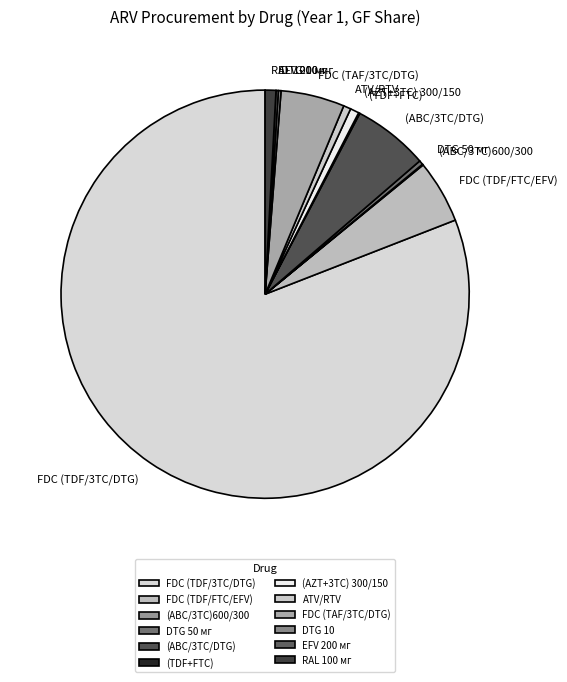

True or false: RAL 100 мг accounts for 15% of the total.

False